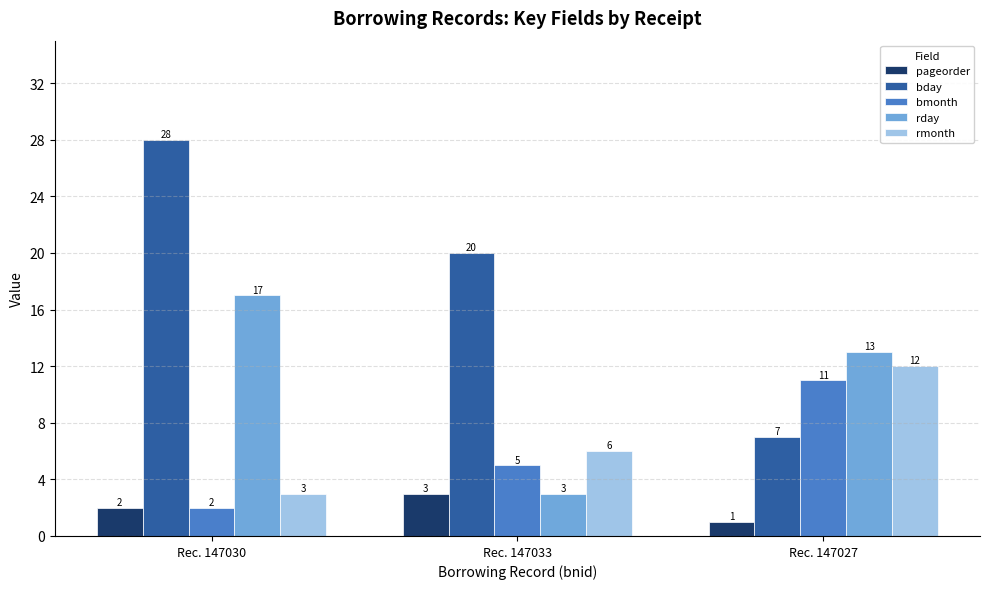

What is the sum of all bday values?

55